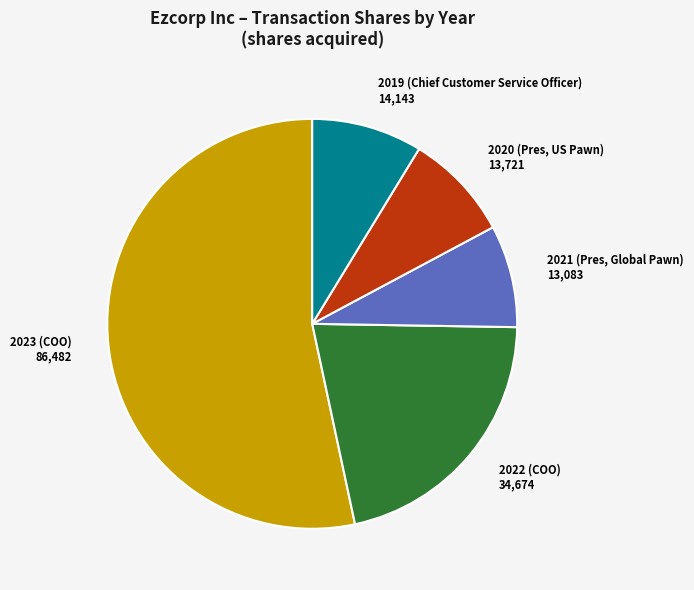

Is 2020 (Pres, US Pawn) the majority of the pie?

No